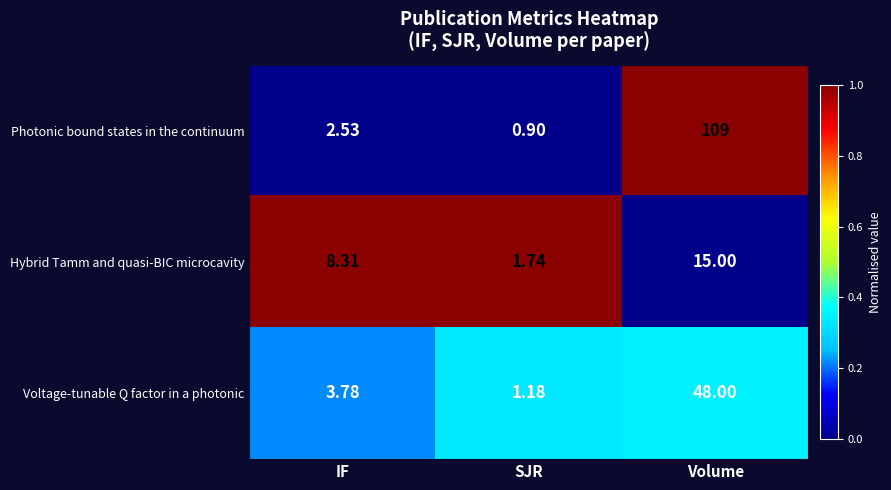

Where is Hybrid Tamm and quasi-BIC microcavity nearest to the value 8?

IF